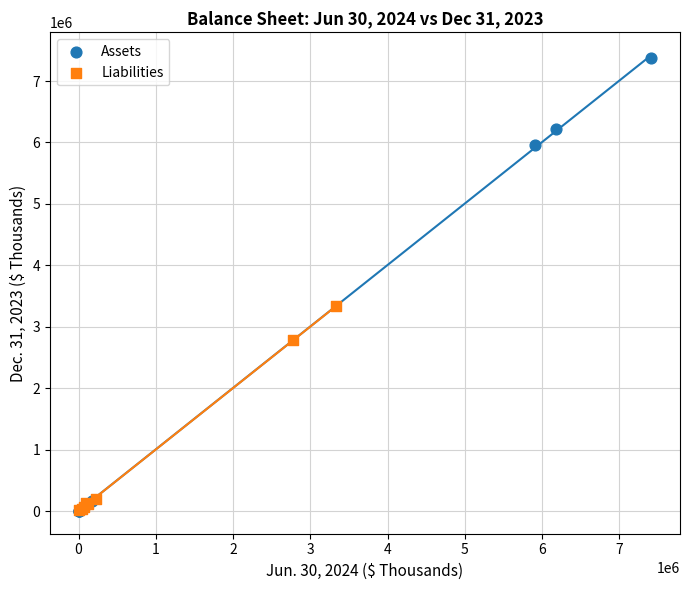

Which series reaches the maximum Y coordinate?

Assets